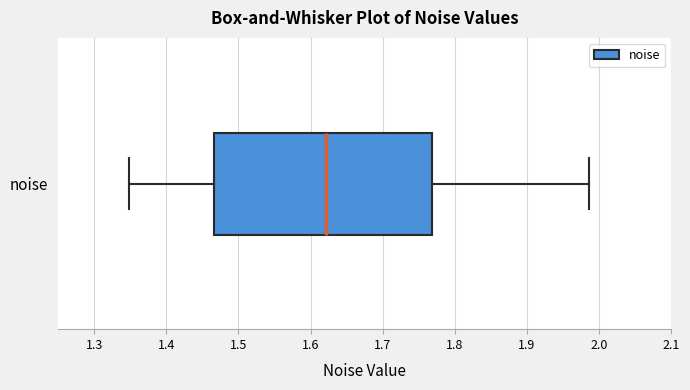

Where does the right whisker of the box for noise end on the x-axis? The values are not printed on the chart, so give them approximately, as read against the axis.

1.99